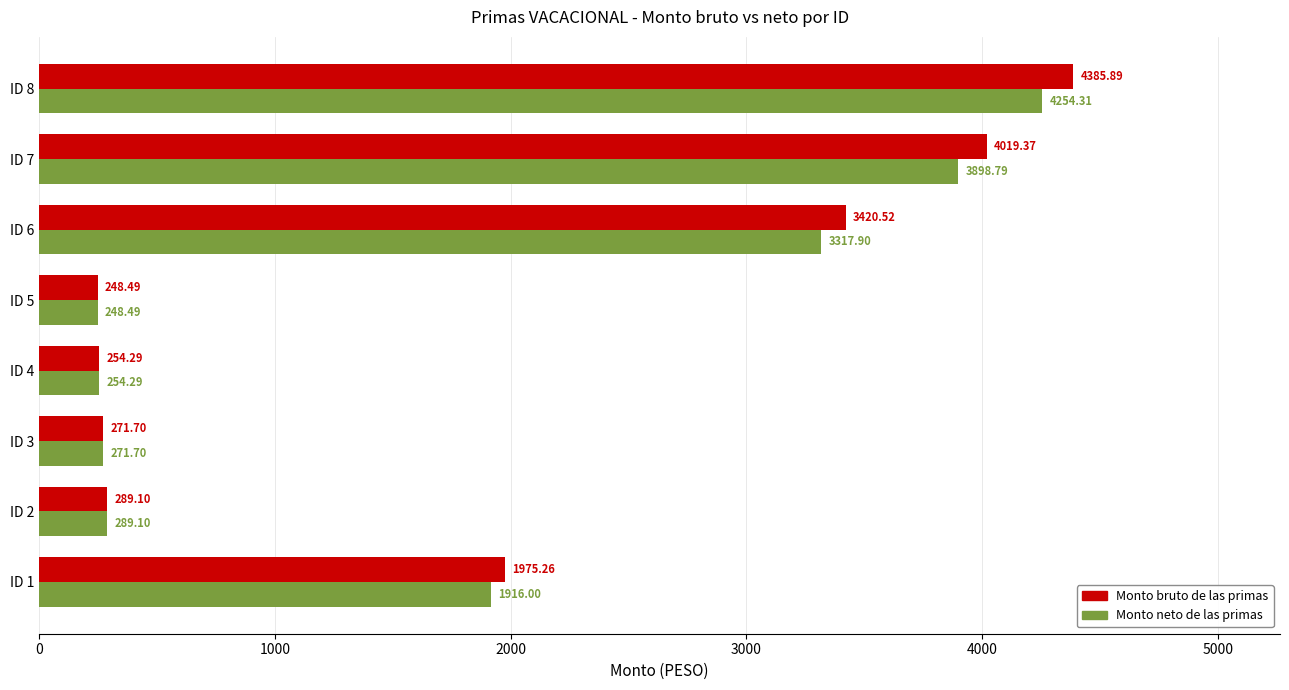

Is the value of Monto bruto de las primas at ID 2 greater than the value of Monto neto de las primas at ID 6?

No